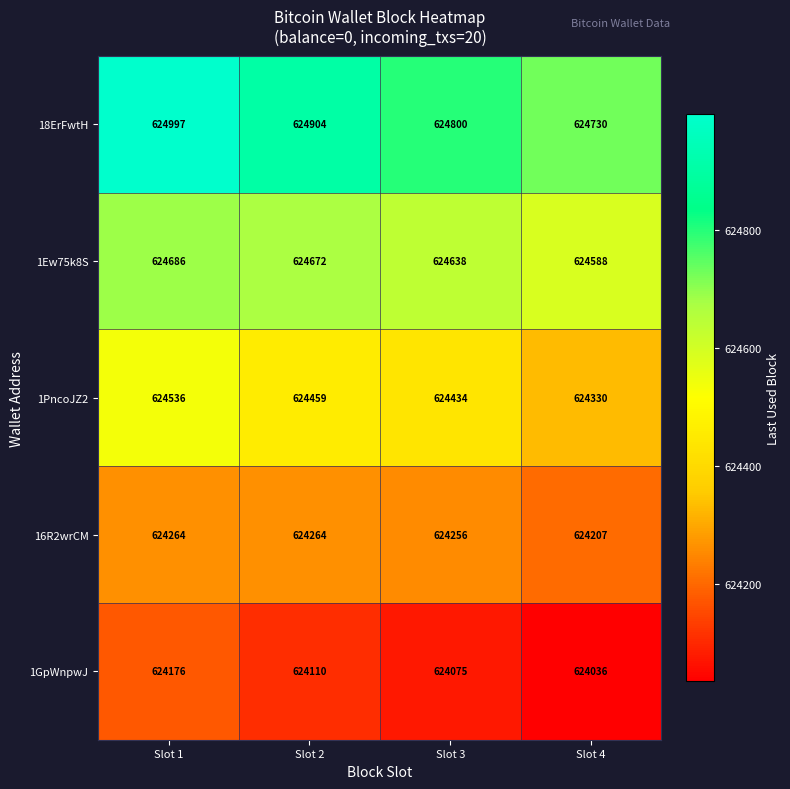

Rank the series at Slot 2 from lowest to highest value.

1GpWnpwJ, 16R2wrCM, 1PncoJZ2, 1Ew75k8S, 18ErFwtH